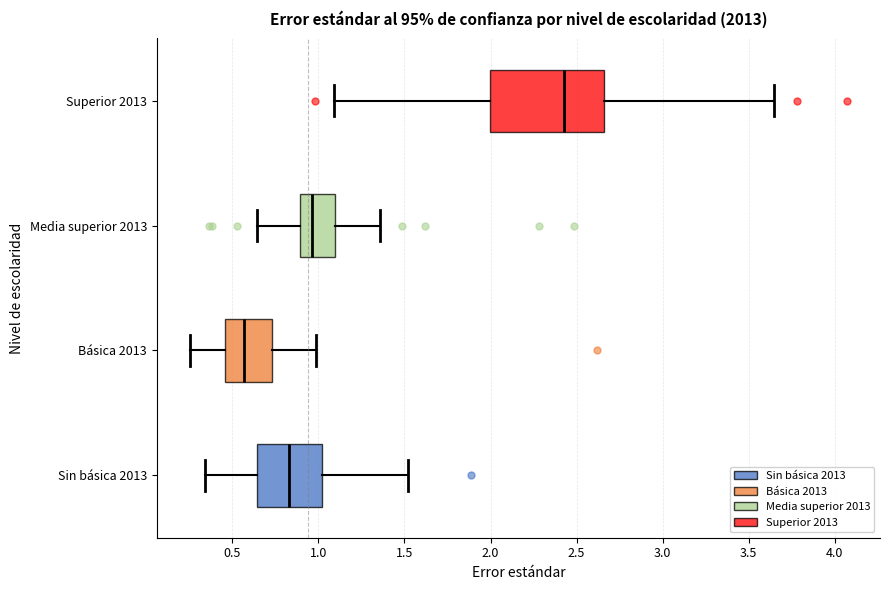

Reading bottom to top, read every box against the x-axis: the position of its median line, the range the box covers, and the ends of its whiskers. The values are not printed on the chart, so give them approximately, as read against the axis.

Sin básica 2013: median 0.85, box 0.65 to 1.00, whiskers 0.35 to 1.50
Básica 2013: median 0.55, box 0.45 to 0.75, whiskers 0.25 to 1.00
Media superior 2013: median 0.95, box 0.90 to 1.10, whiskers 0.65 to 1.35
Superior 2013: median 2.45, box 2.00 to 2.65, whiskers 1.10 to 3.65